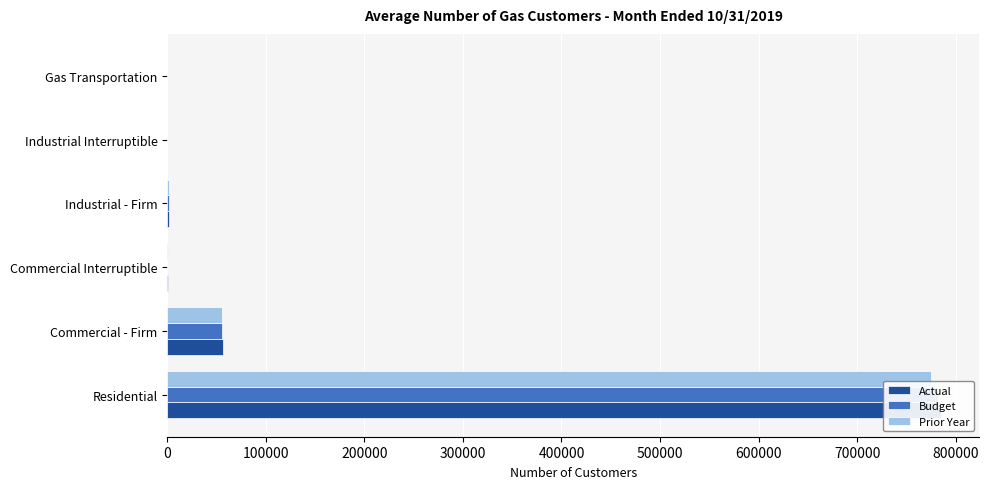

What is the lowest value of the Budget series?

10